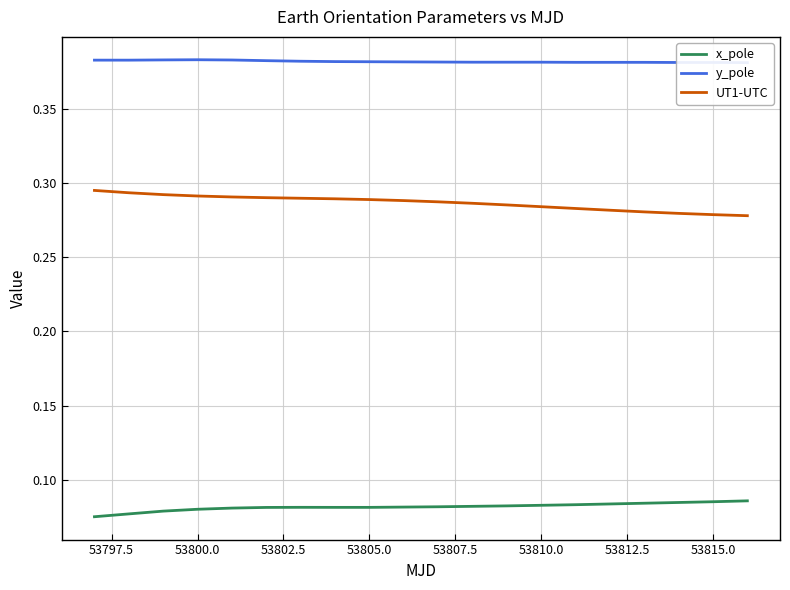

Which series has the widest spread of values?

UT1-UTC